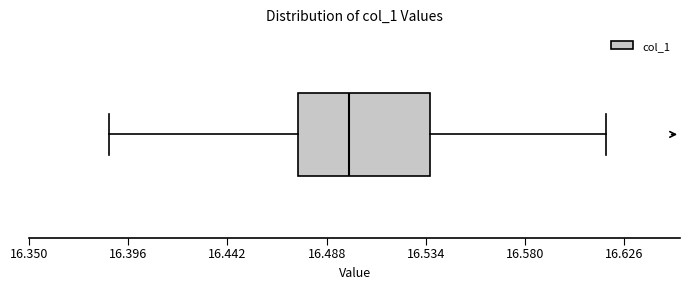

Where does the median line of the box sit on the x-axis? The values are not printed on the chart, so give them approximately, as read against the axis.

16.500